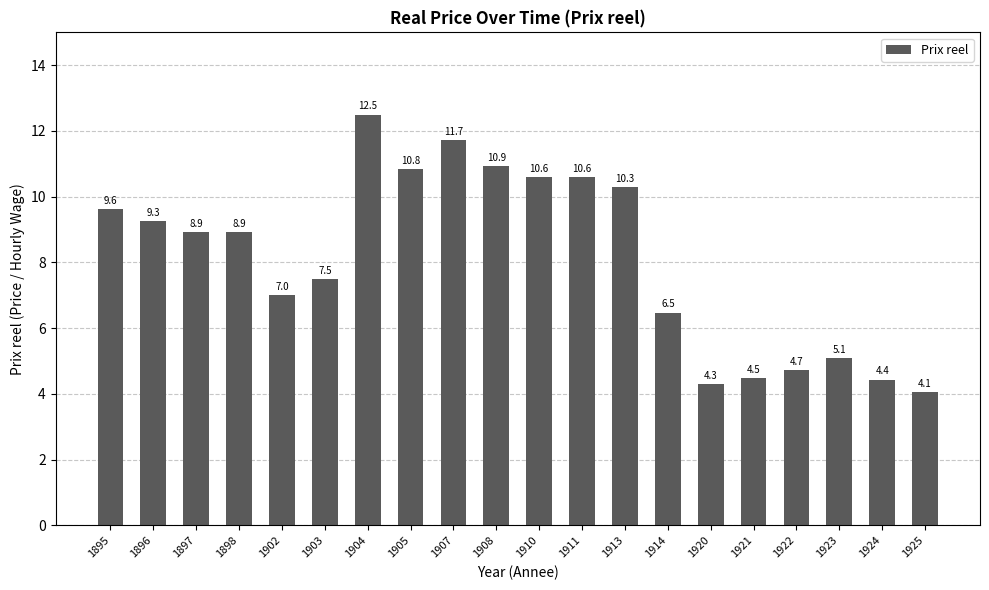

What is the smallest value displayed?

4.1